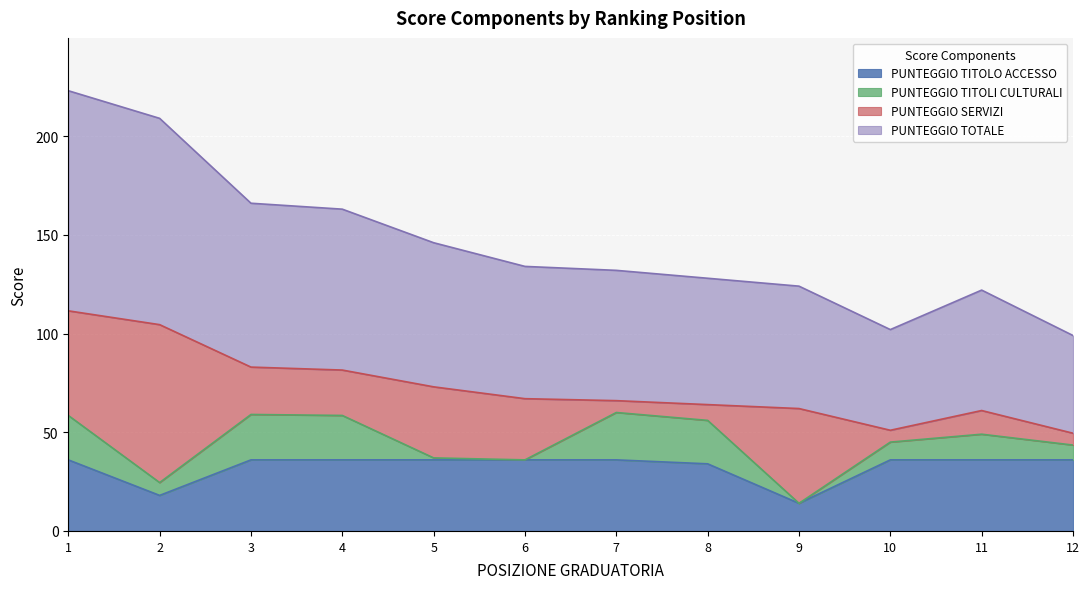

How many values in the PUNTEGGIO TOTALE series are below 67?

6